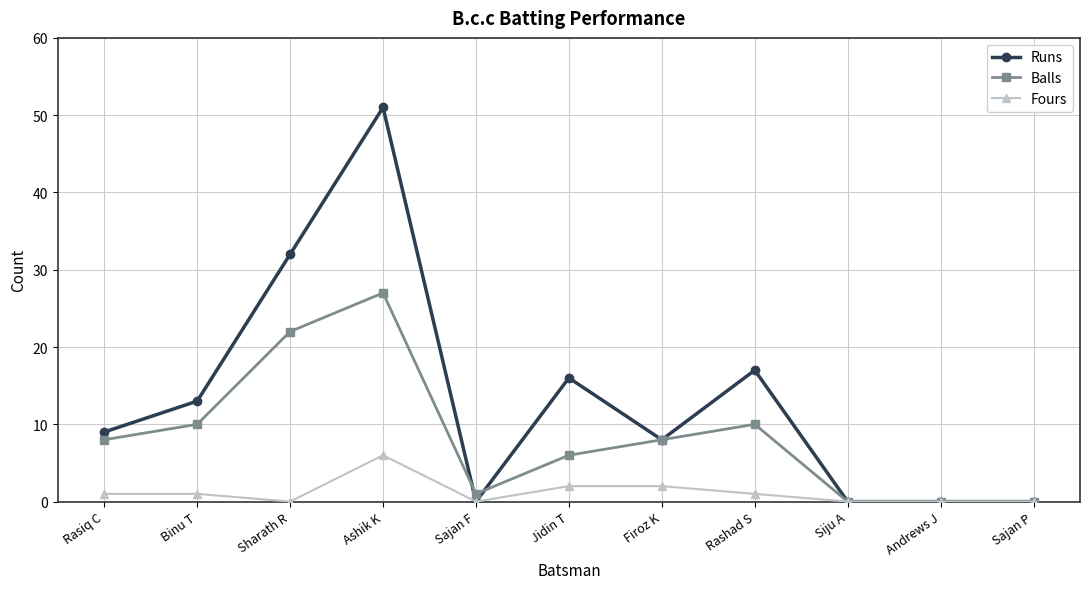

What is the approximate value of Runs at Firoz K?

8